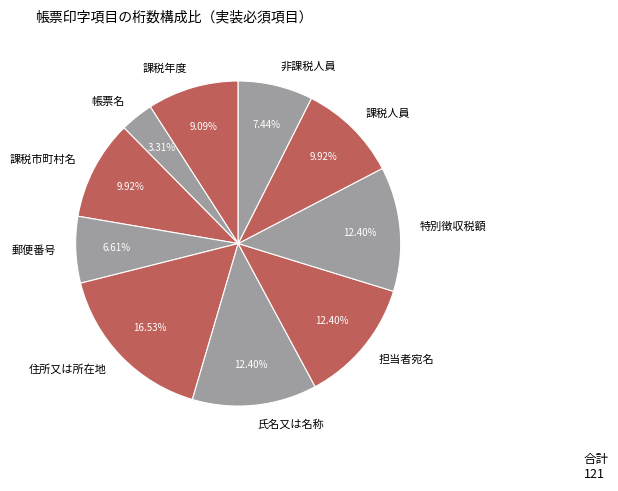

Does 帳票名 represent more than half of the total?

No